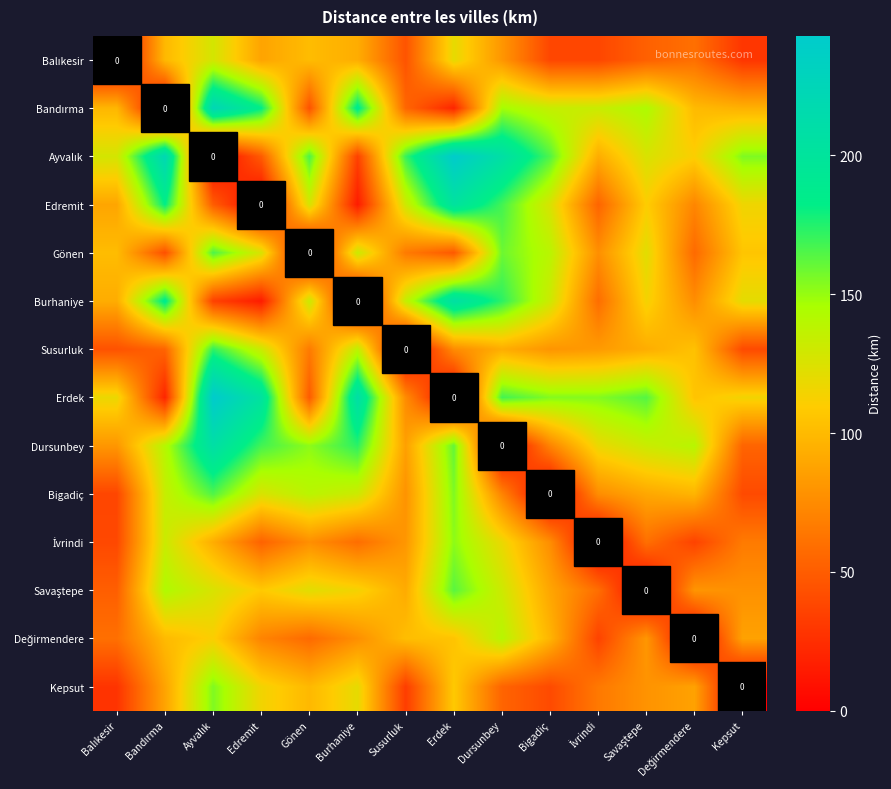

True or false: Susurluk has a value of 54 at Bandırma.

True